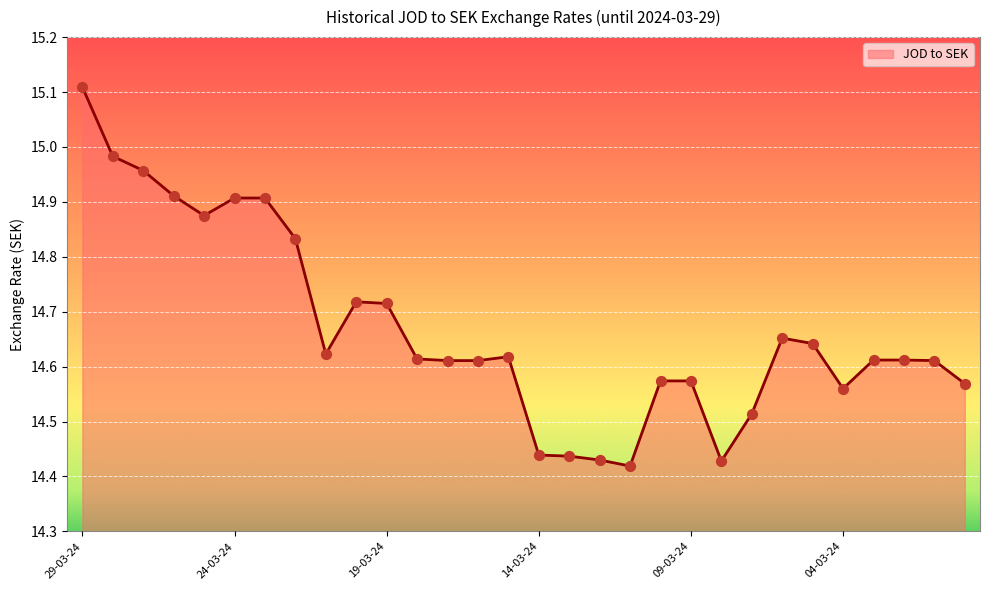

Does the chart have visible grid lines?

Yes